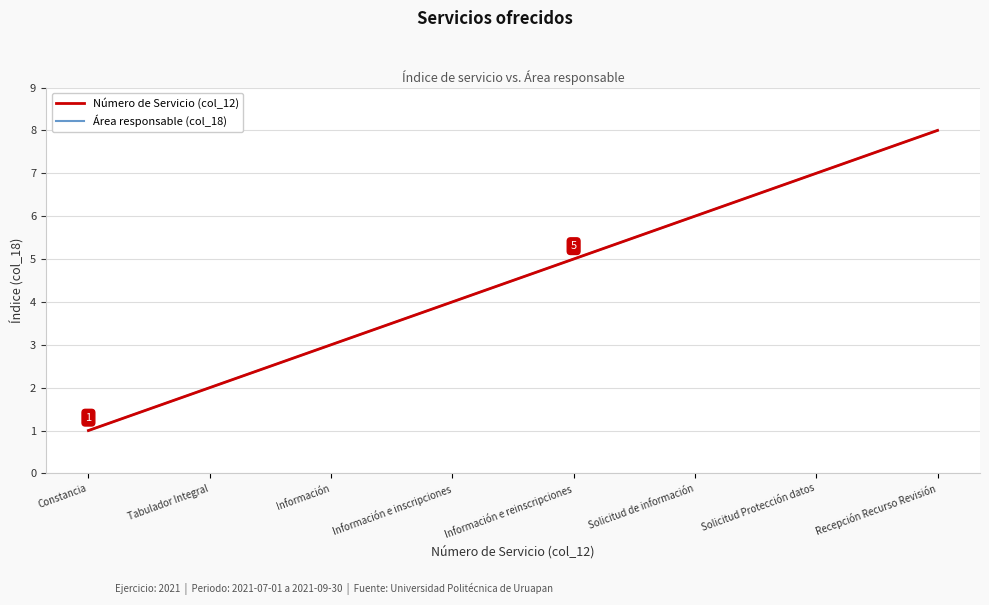

Reading left to right, what are all the values shown in this chart?

Número de Servicio (col_12): 1	2	3	4	5	6	7	8
Área responsable (col_18): 1	2	3	4	5	6	7	8